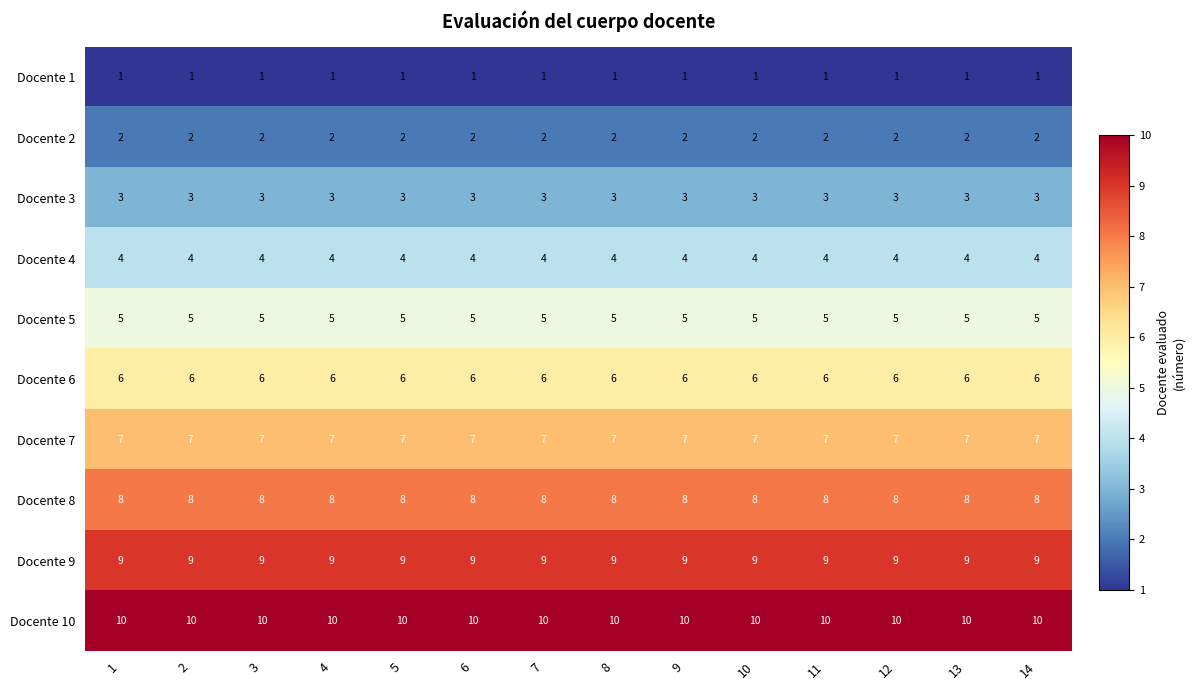

At 11, list the series in order from smallest to largest.

Docente 1, Docente 2, Docente 3, Docente 4, Docente 5, Docente 6, Docente 7, Docente 8, Docente 9, Docente 10